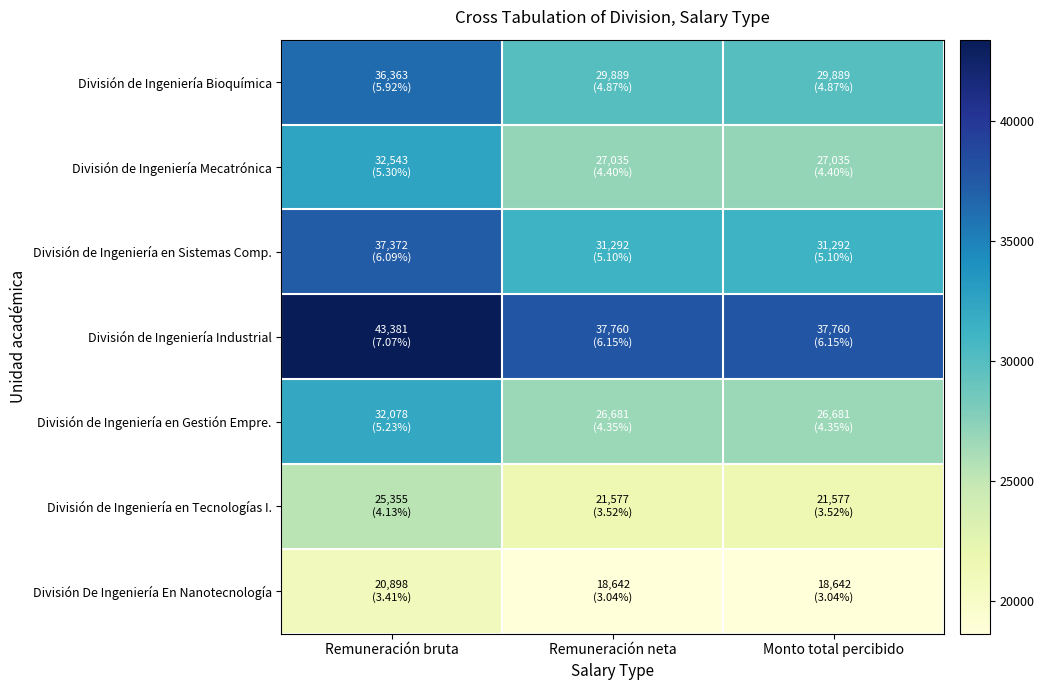

What is the total value across all series at Remuneración bruta?

227990.3